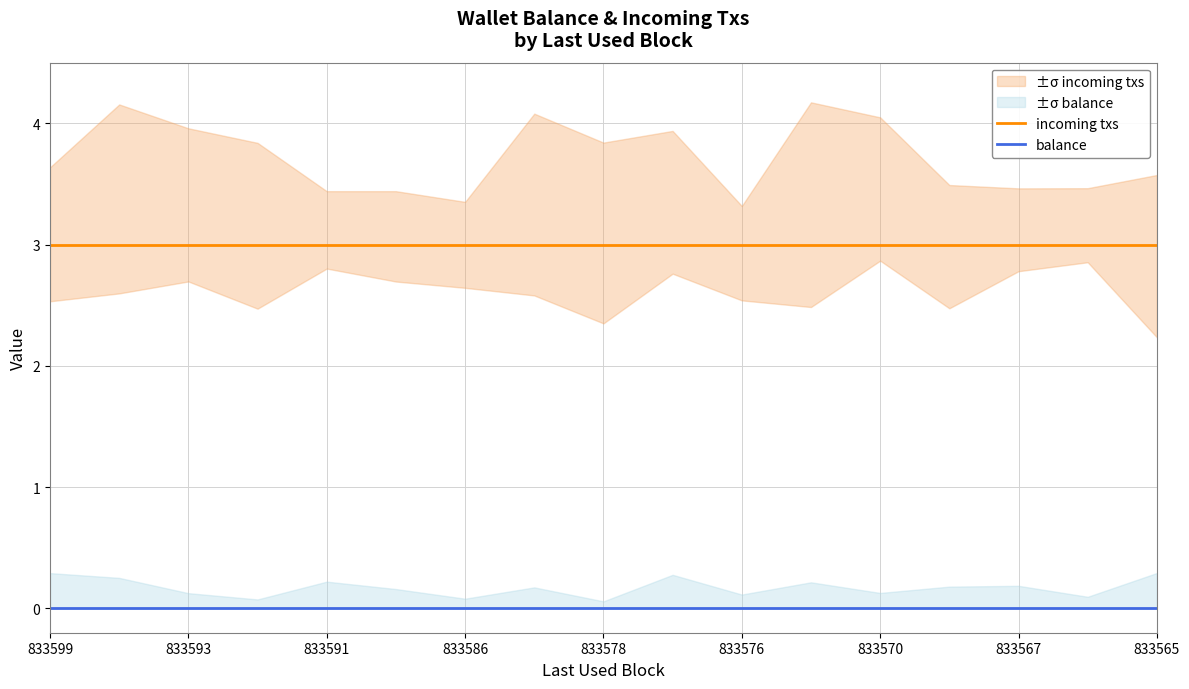

Count the number of categories in the chart.

17